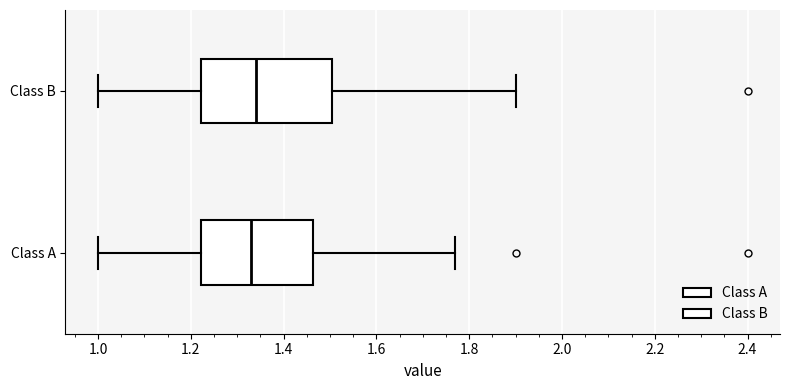

Comparing the boxes themselves (not the whiskers), which one is the widest?

Class B